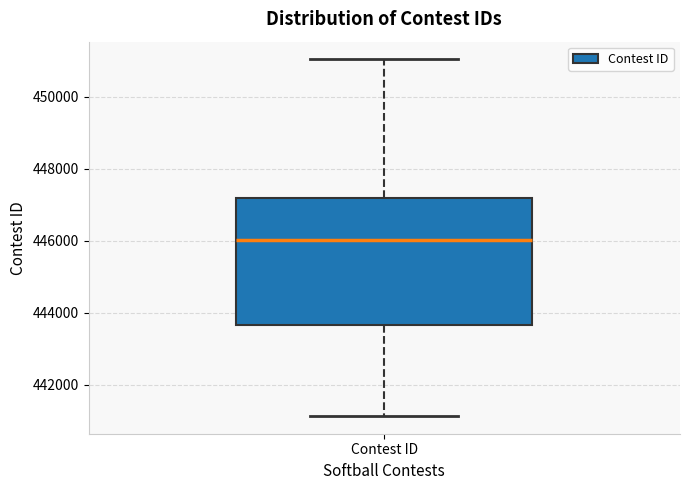

Transcribe this box plot: give where the median line is, the range the box spans, and where the two whiskers end, as read against the y-axis. The values are not printed on the chart, so give them approximately, as read against the axis.

median 446000, box 443600 to 447200, whiskers 441200 to 451000